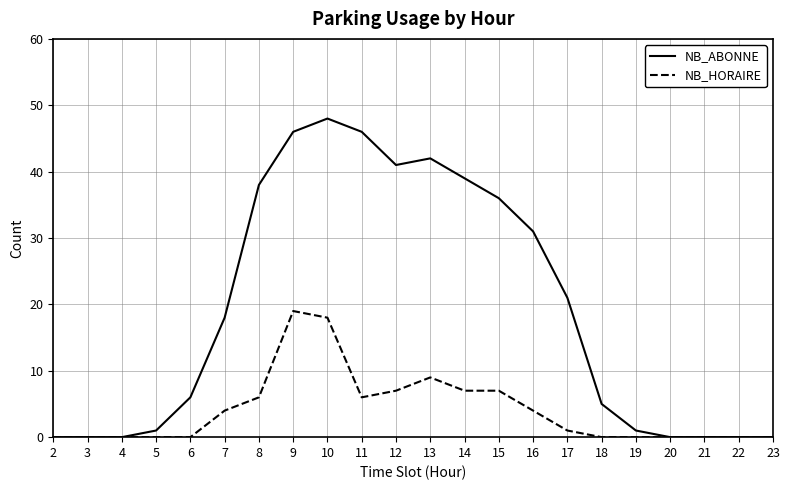

List the series in order of their peak value, highest first.

NB_ABONNE, NB_HORAIRE